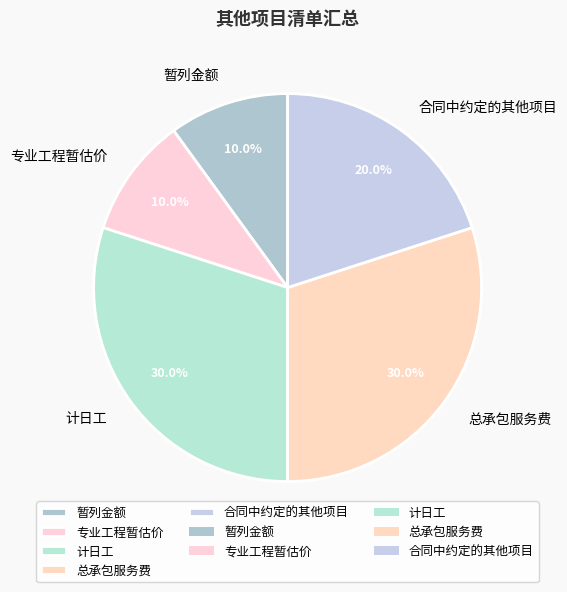

Is there any slice that represents more than half of the pie?

No